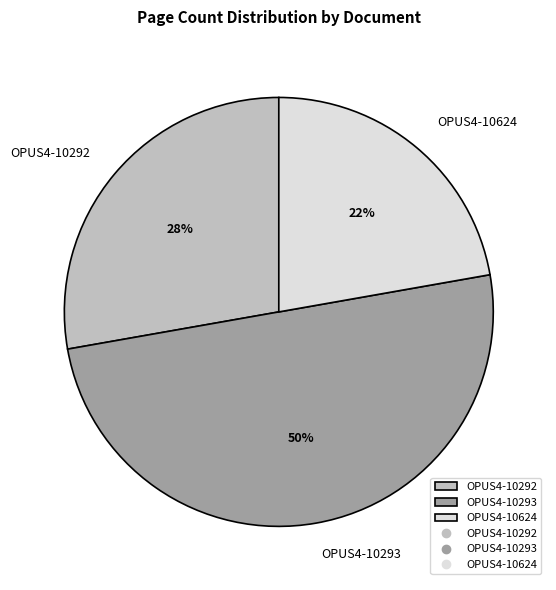

Is the sum of OPUS4-10293 and OPUS4-10292 greater than half?

Yes